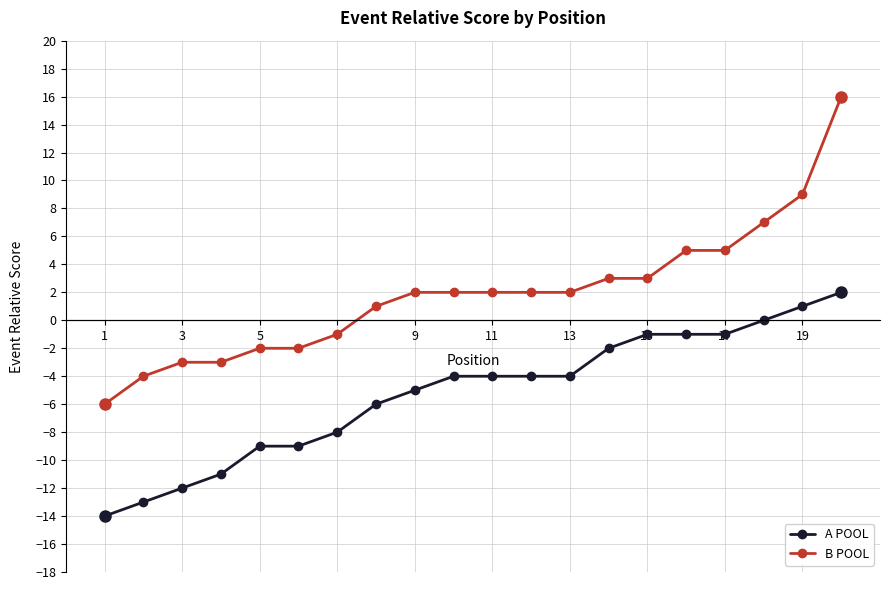

How many categories are shown in the chart?

20